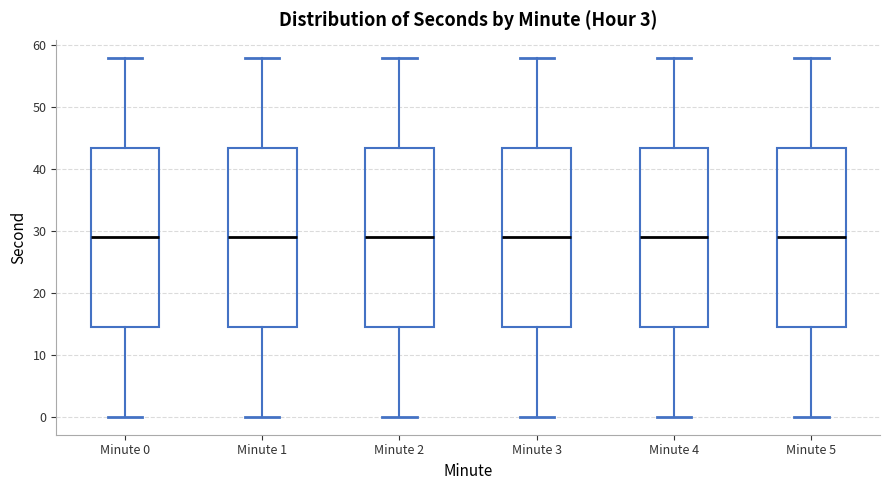

Reading left to right, transcribe this box plot: for each box, give where its median line is, the range the box spans, and where its two whiskers end, as read against the y-axis. The values are not printed on the chart, so give them approximately, as read against the axis.

Minute 0: median 29, box 15 to 44, whiskers 0 to 58
Minute 1: median 29, box 15 to 44, whiskers 0 to 58
Minute 2: median 29, box 15 to 44, whiskers 0 to 58
Minute 3: median 29, box 15 to 44, whiskers 0 to 58
Minute 4: median 29, box 15 to 44, whiskers 0 to 58
Minute 5: median 29, box 15 to 44, whiskers 0 to 58